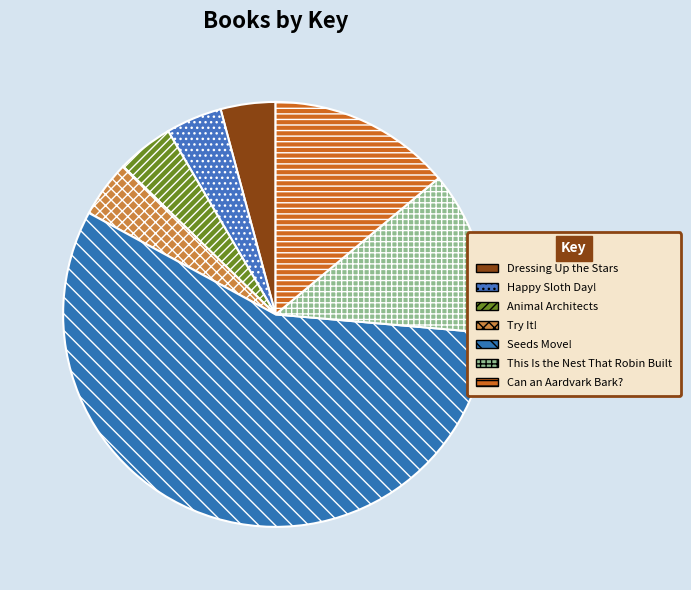

Between Seeds Move! and Try It!, which is larger?

Seeds Move!